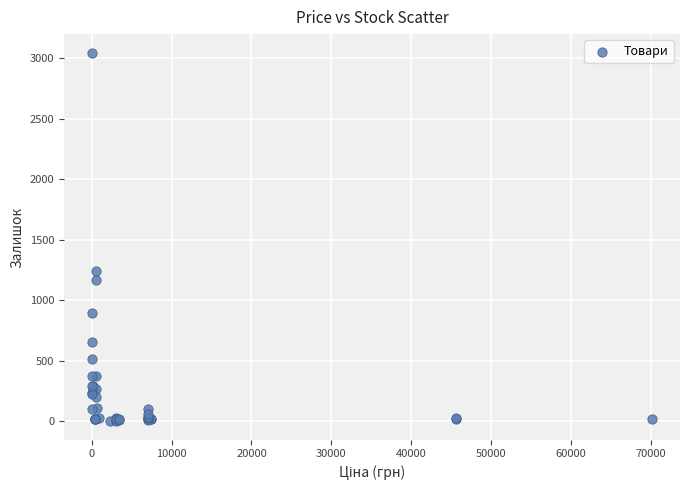

What Y value in the scatter plot is closest to 1524?

1245